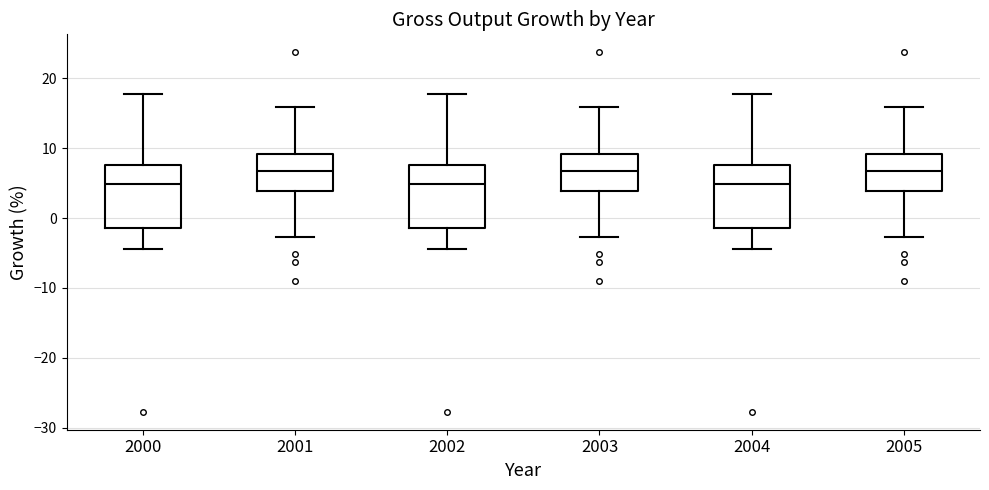

Where does the lower whisker of the box at x = 2000 end on the y-axis? The values are not printed on the chart, so give them approximately, as read against the axis.

-4